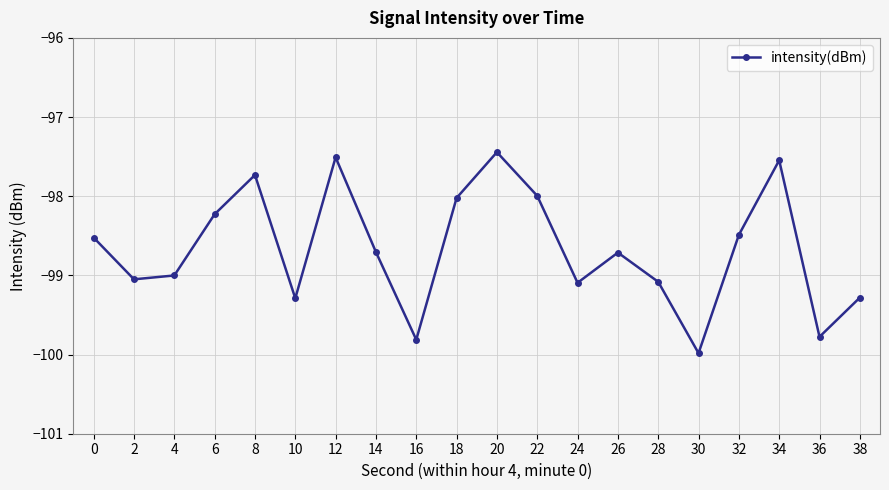

Reading left to right, what are all the values shown in this chart?

-98.5	-99.0	-99.0	-98.2	-97.7	-99.3	-97.5	-98.7	-99.8	-98.0	-97.4	-98.0	-99.1	-98.7	-99.1	-100.0	-98.5	-97.5	-99.8	-99.3